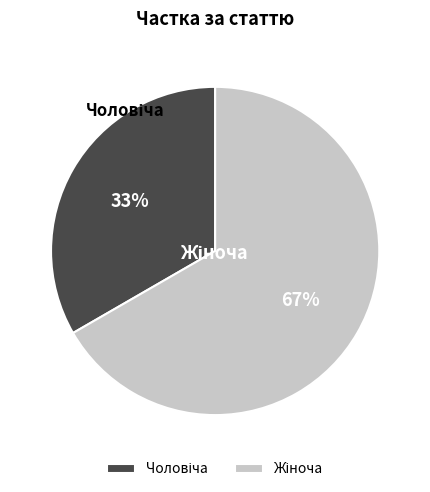

Does any single category account for the majority?

Yes